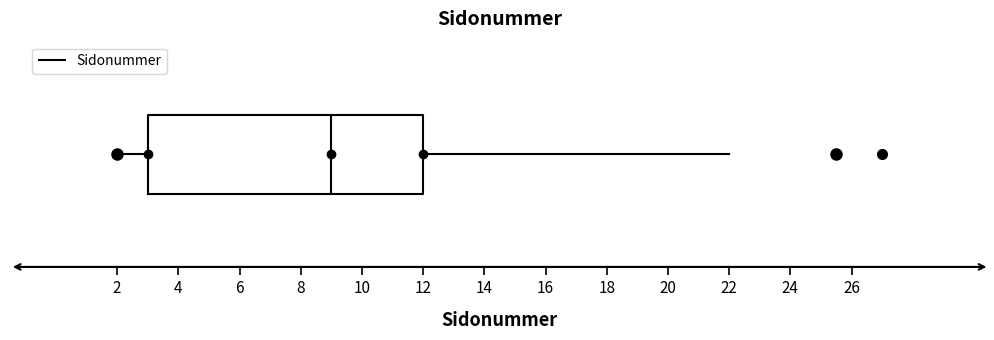

Transcribe this box plot: give where the median line is, the range the box spans, and where the two whiskers end, as read against the x-axis. The values are not printed on the chart, so give them approximately, as read against the axis.

median 9, box 3 to 12, whiskers 2 to 22